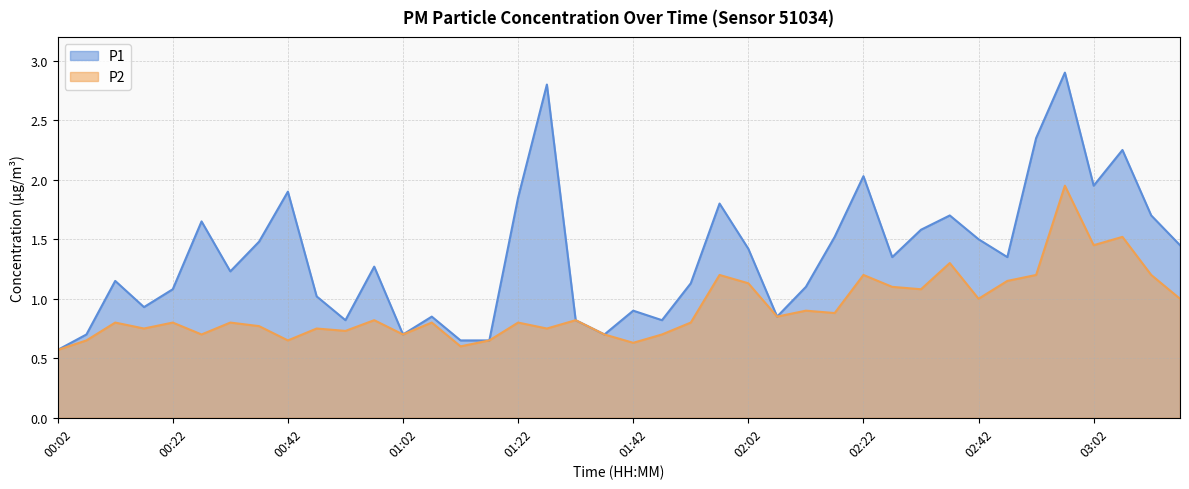

True or false: P1 has more than 2 interior local peaks.

True